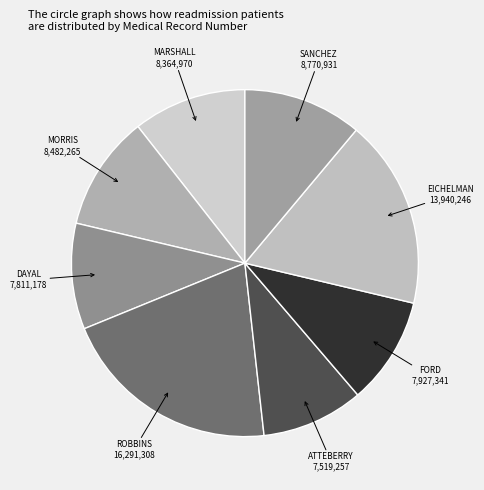

How many segments does this pie chart have?

8